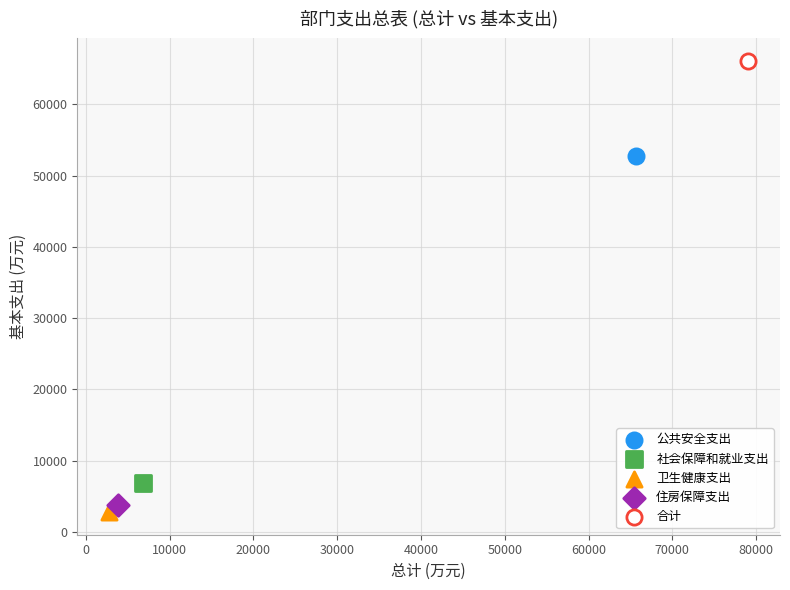

Which series contains the lowest Y value?

卫生健康支出